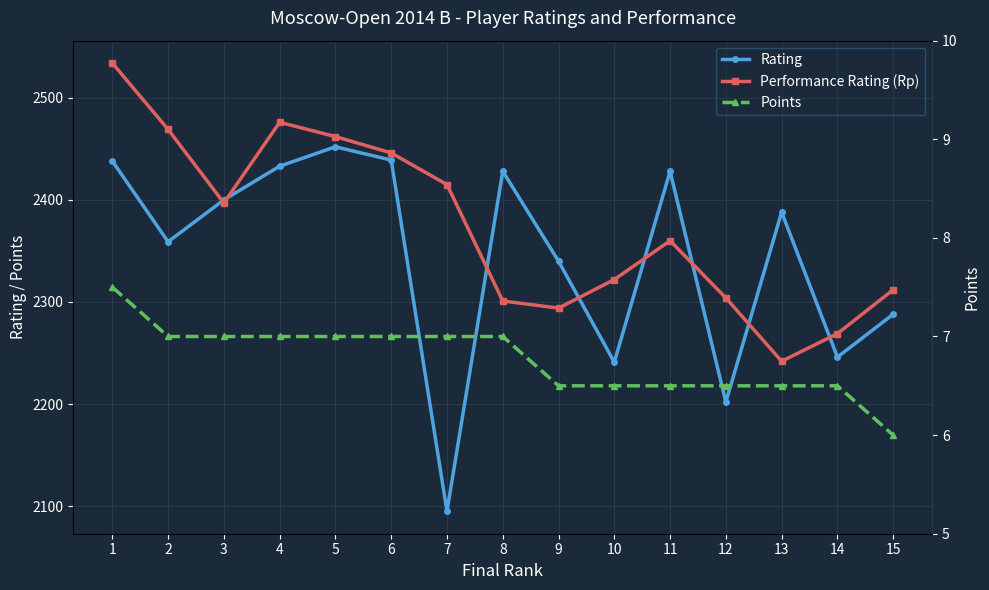

Is it true that Points equals 6.5 at 13?

True